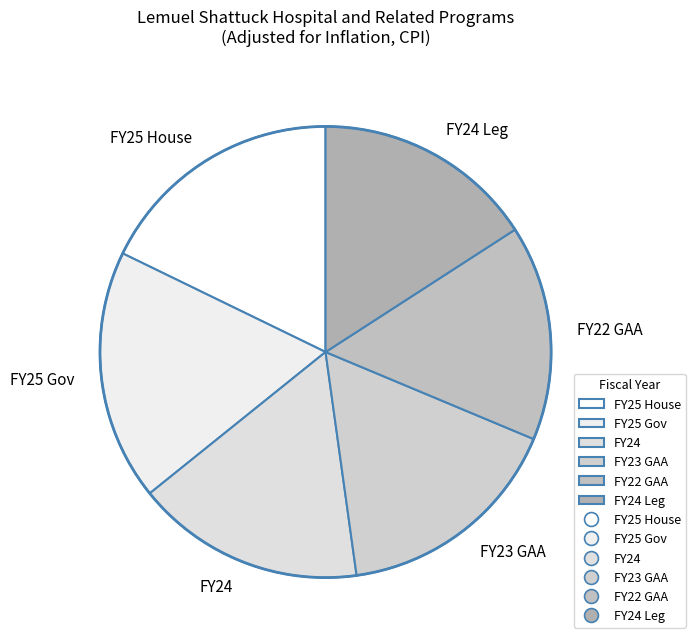

Do FY24 Leg and FY25 Gov together represent more than half of the pie?

No